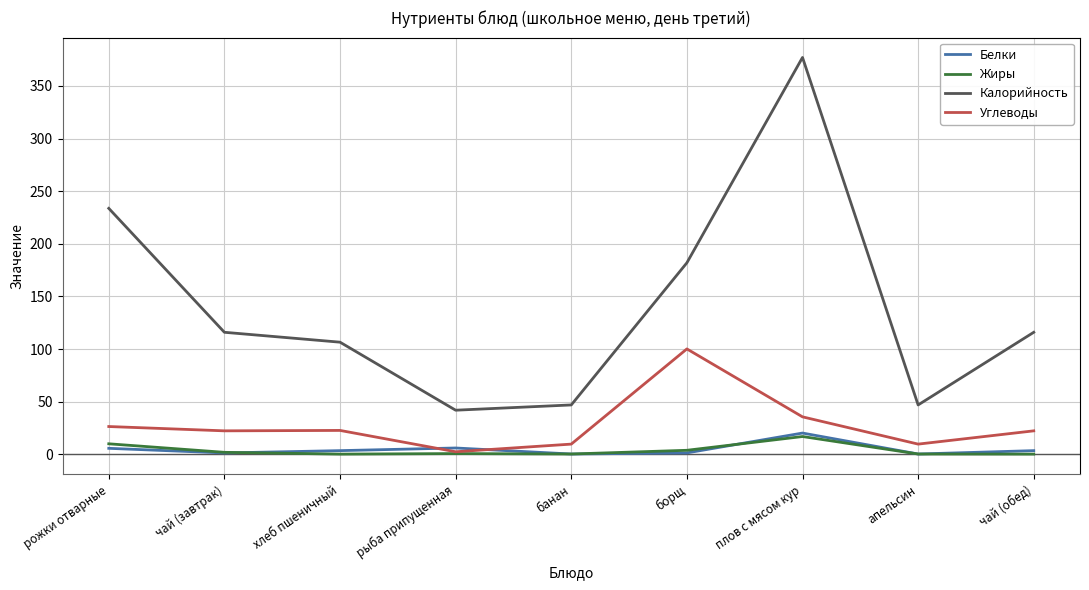

True or false: Углеводы and Калорийность intersect in this chart.

False